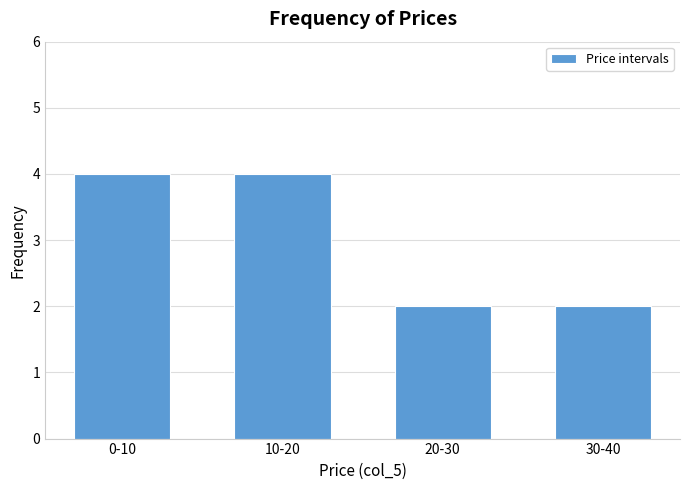

Reading left to right, transcribe all the data shown in this chart.

0-10=4	10-20=4	20-30=2	30-40=2